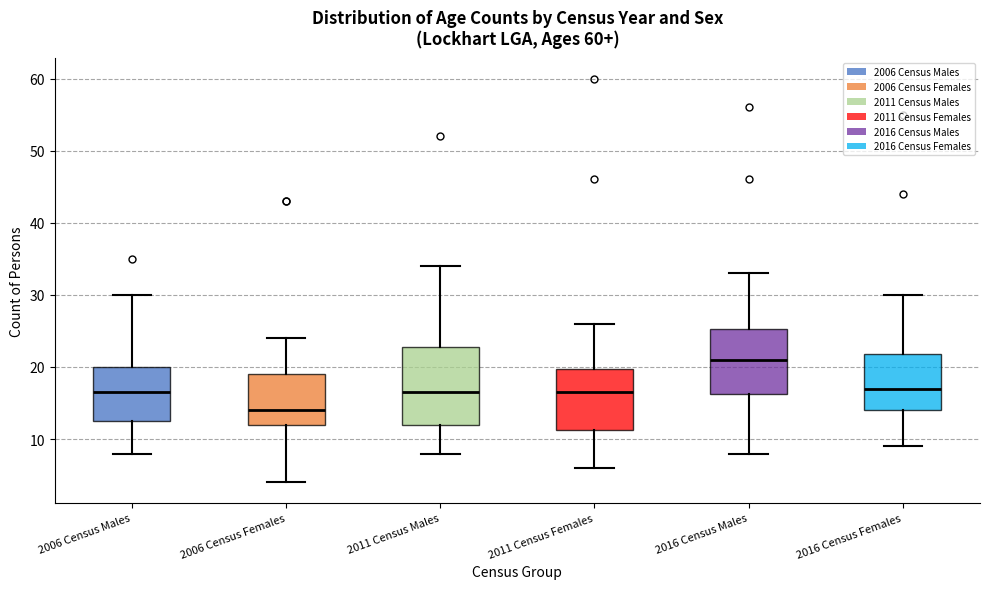

Where does the upper whisker of the box for 2011 Census Females end on the y-axis? The values are not printed on the chart, so give them approximately, as read against the axis.

26